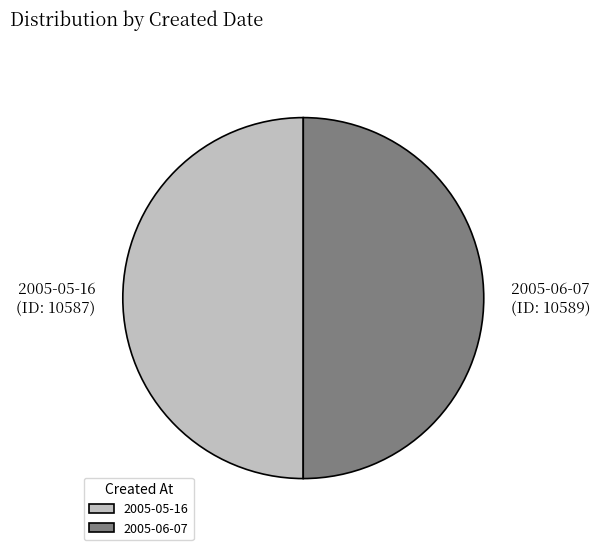

True or false: 2005-06-07 accounts for 50% of the total.

True